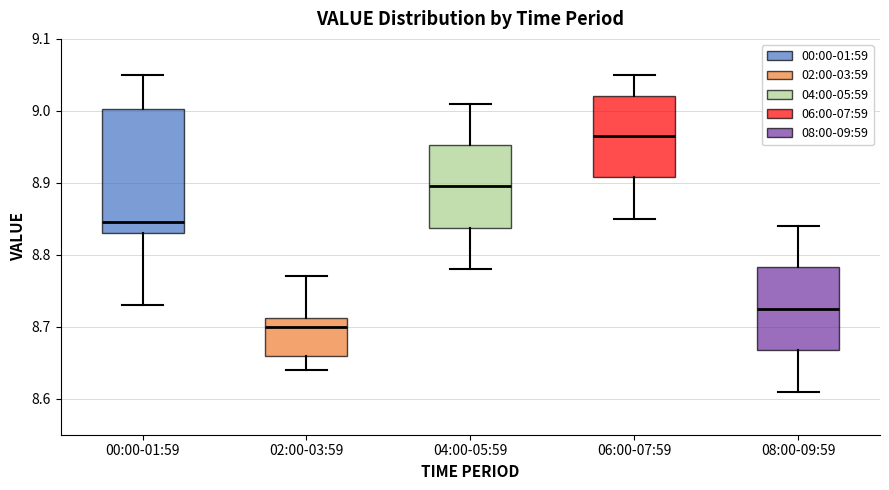

Where does the median line of the box for 02:00-03:59 sit on the y-axis? The values are not printed on the chart, so give them approximately, as read against the axis.

8.70